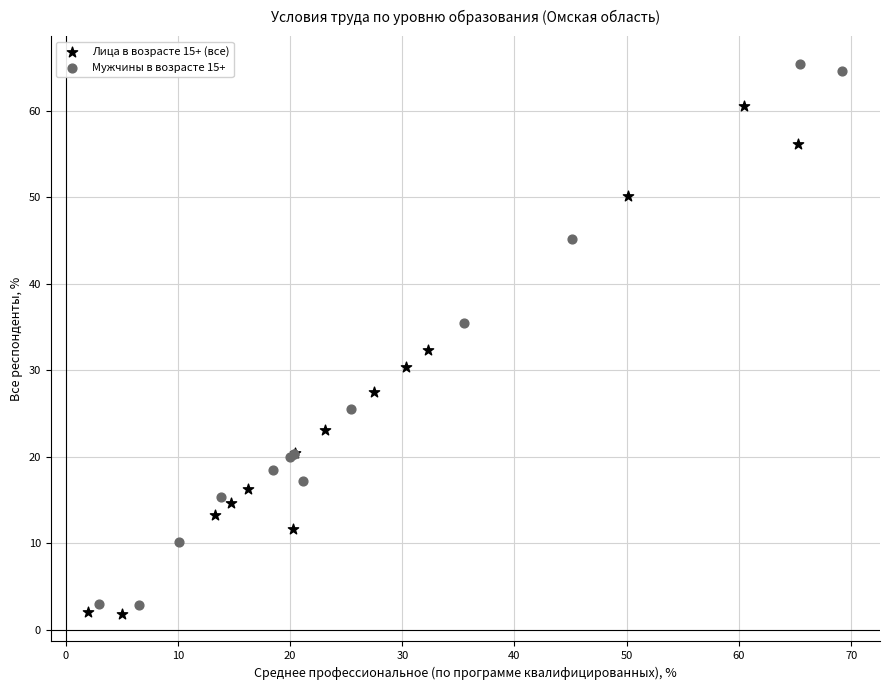

Which series contains the highest Y value?

Мужчины в возрасте 15+